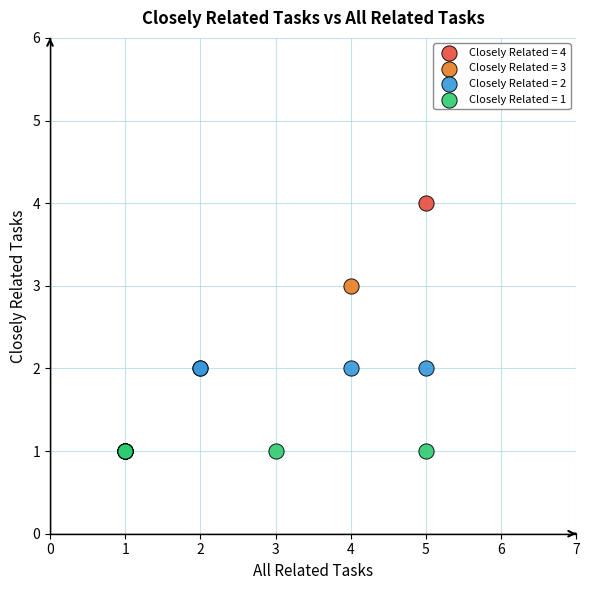

Which series reaches the minimum Y coordinate?

Closely Related = 1